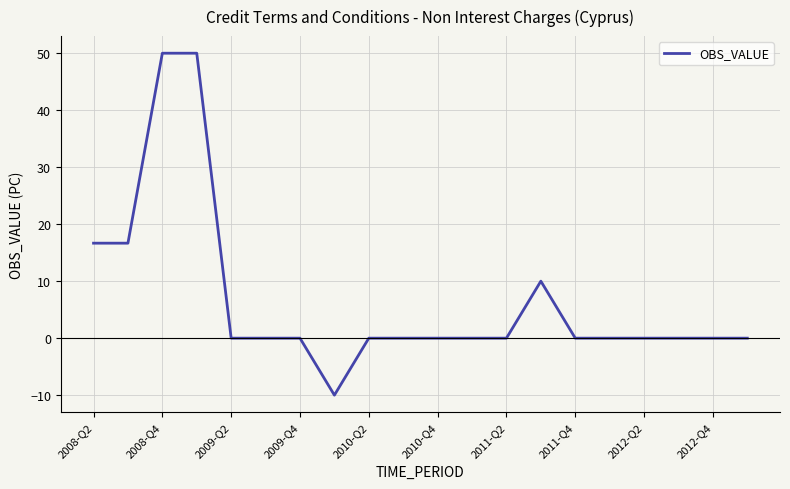

Reading left to right, list all the values displayed in this chart.

16.7	16.7	50.0	50.0	0.0	0.0	0.0	-10.0	0.0	0.0	0.0	0.0	0.0	10.0	0.0	0.0	0.0	0.0	0.0	0.0